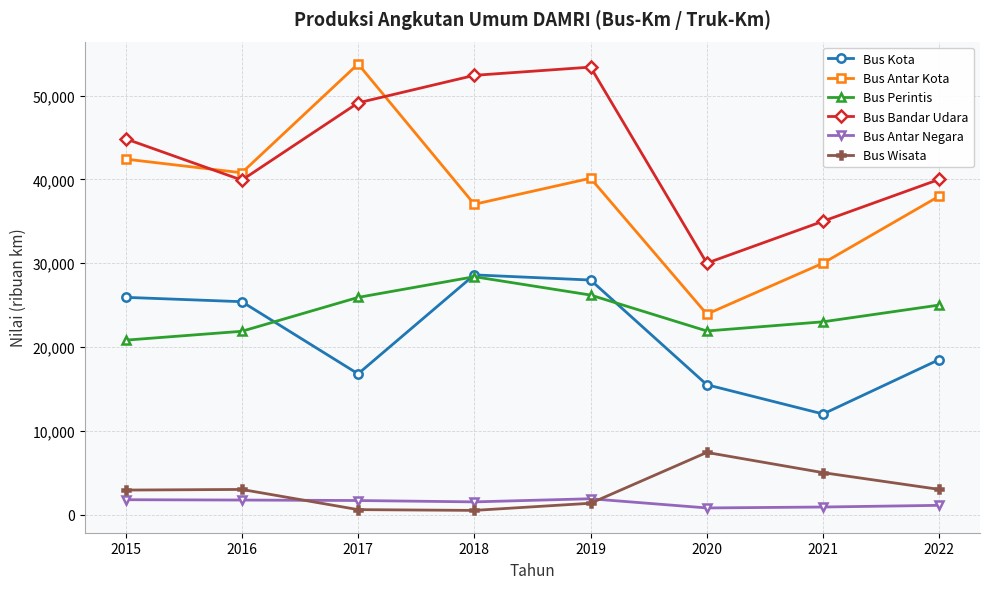

How many data points in Bus Kota are less than 25399?

4